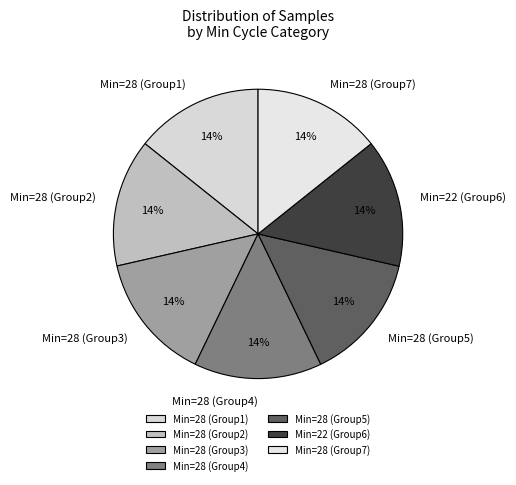

To the nearest percent, what percentage of the pie is Min=22 (Group6)?

14%